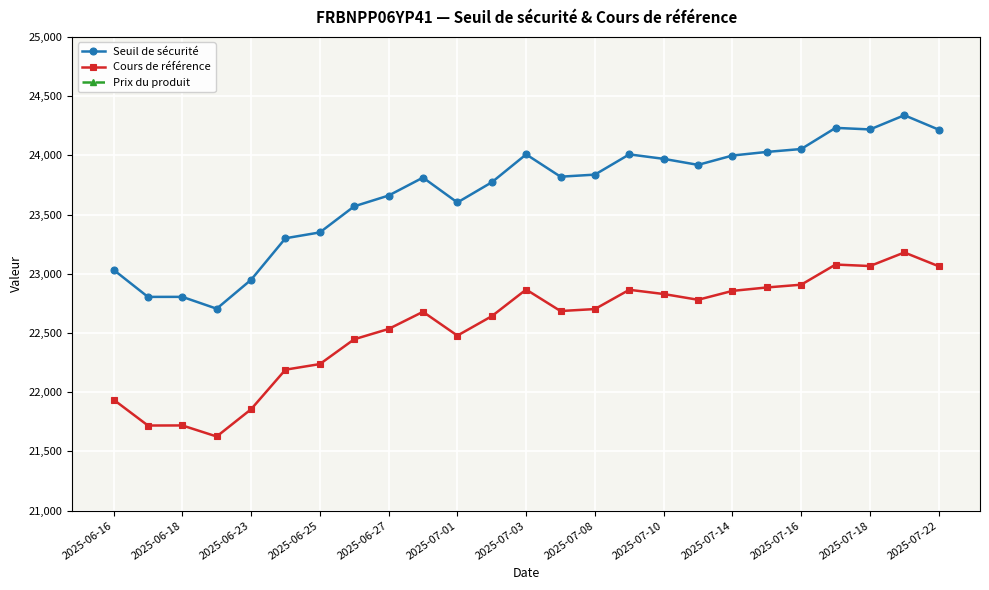

Reading right to left, transcribe all the data shown in this chart.

Seuil de sécurité: 24216.8	24338.5	24218.7	24231.9	24053.4	24028.8	23998.4	23919.6	23970.3	24008.2	23837.2	23819.7	24008.2	23772.3	23602.0	23812.2	23660.5	23569.7	23349.3	23300.0	22949.1	22705.2	22805.3	22805.0	23033.8
Cours de référence: 23063.6	23180.1	23065.5	23078.0	22908.0	22884.6	22855.6	22780.6	22829.3	22864.9	22702.2	22685.6	22867.0	22641.9	22478.1	22679.0	22534.2	22447.3	22237.7	22190.5	21856.3	21626.4	21719.7	21719.1	21937.6
Prix du produit: 0.0	0.0	0.0	0.0	0.0	0.0	0.0	0.0	0.0	0.0	0.0	0.0	0.0	0.0	0.0	0.0	0.0	0.0	0.0	0.0	0.0	0.0	0.0	0.0	0.0